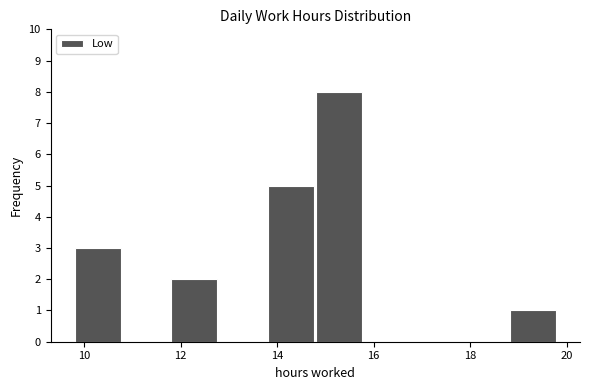

Reading left to right, list every bar in this chart as the range it spans on the x-axis followed by its height. Neither the bar edges nor the heights are printed on the chart, so give them approximately, as read against the axes.

9.8 to 10.8: 3
10.8 to 11.8: 0
11.8 to 12.8: 2
12.8 to 13.8: 0
13.8 to 14.8: 5
14.8 to 15.8: 8
15.8 to 16.8: 0
16.8 to 17.8: 0
17.8 to 18.8: 0
18.8 to 19.8: 1